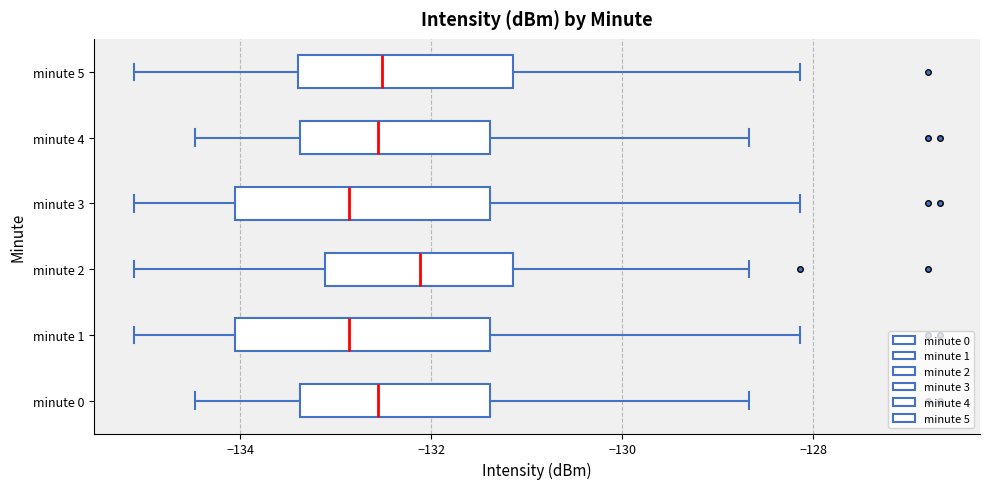

Which box's median line is the furthest to the right?

minute 2